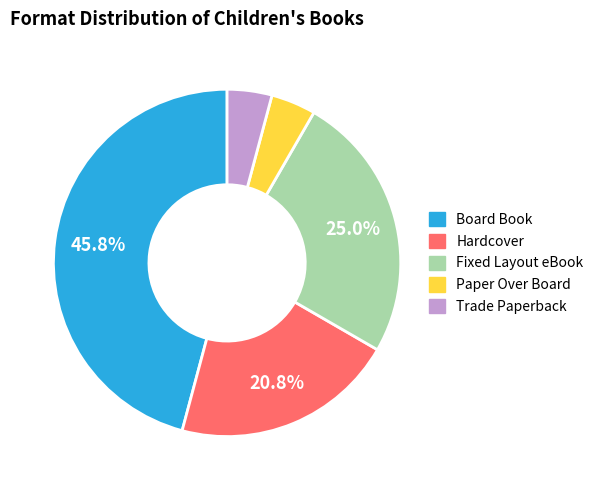

Do Fixed Layout eBook and Paper Over Board together represent more than half of the pie?

No